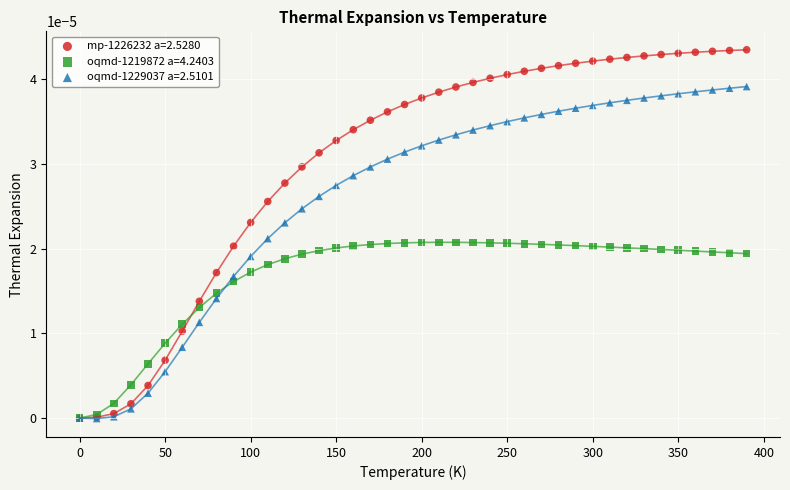

What are all the series names shown in the legend?

mp-1226232 a=2.5280, oqmd-1219872 a=4.2403, oqmd-1229037 a=2.5101